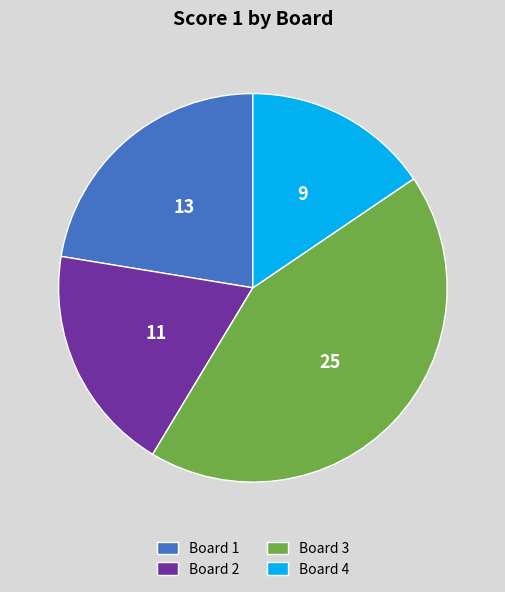

Is the sum of Board 1 and Board 4 greater than half?

No